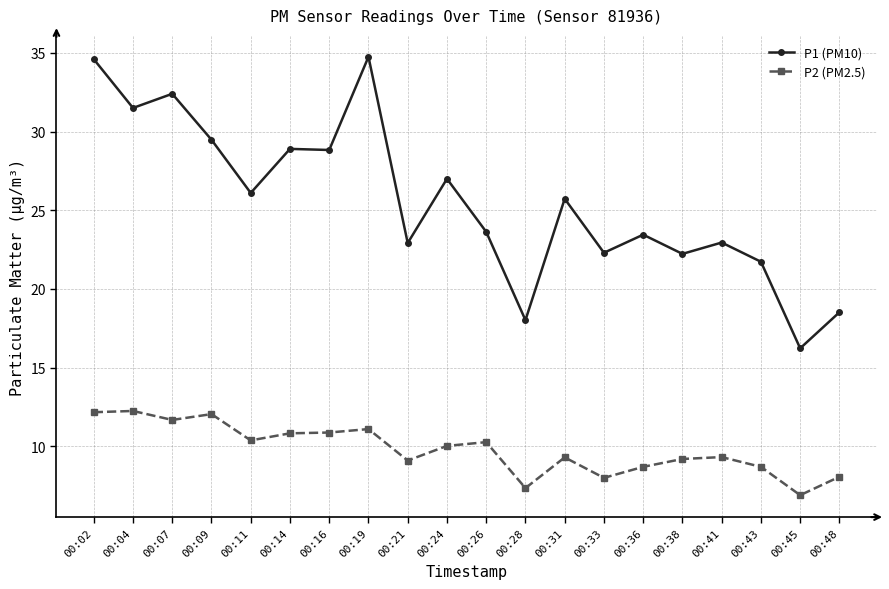

Between 00:11 and 00:28, which series saw the biggest shift?

P1 (PM10)